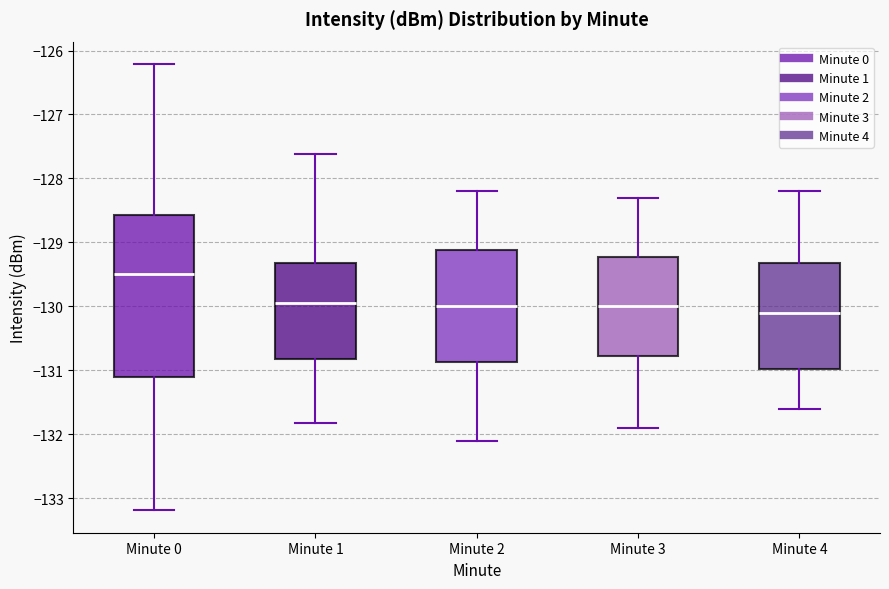

Where does the median line of the box for Minute 4 sit on the y-axis? The values are not printed on the chart, so give them approximately, as read against the axis.

-130.1